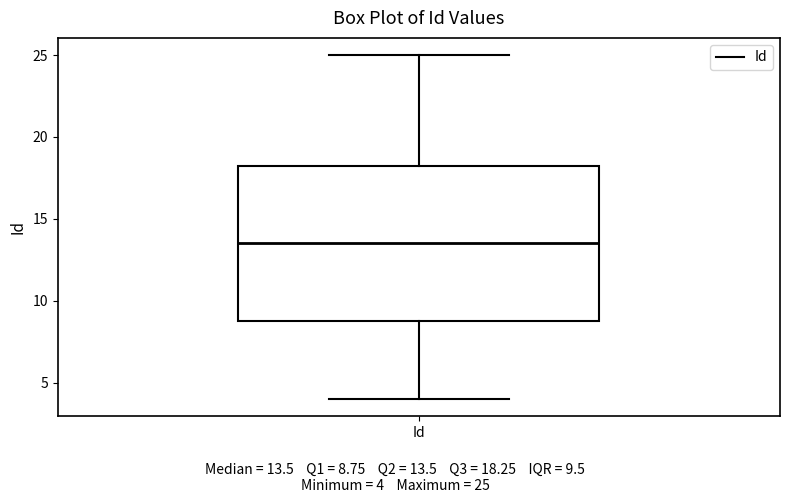

Where is the lower edge of the box for Id on the y-axis? The values are not printed on the chart, so give them approximately, as read against the axis.

9.0